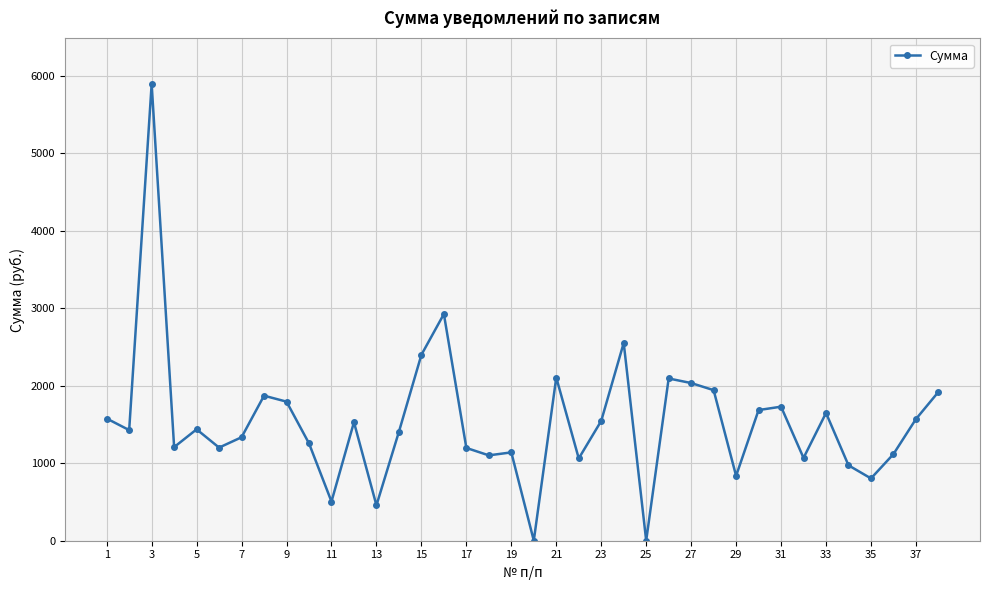

What is the difference between the second highest and minimum values?

2922.9